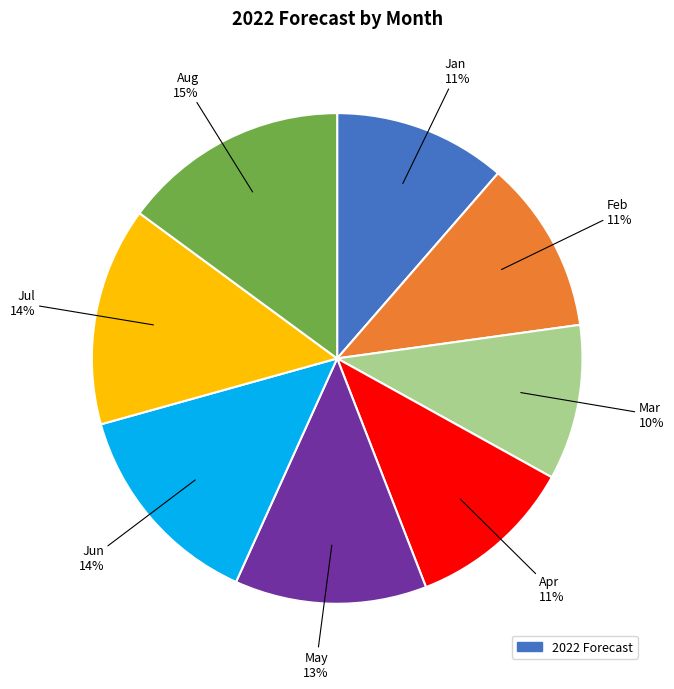

To the nearest percent, what is the difference between the largest and smallest slice percentages?

5%